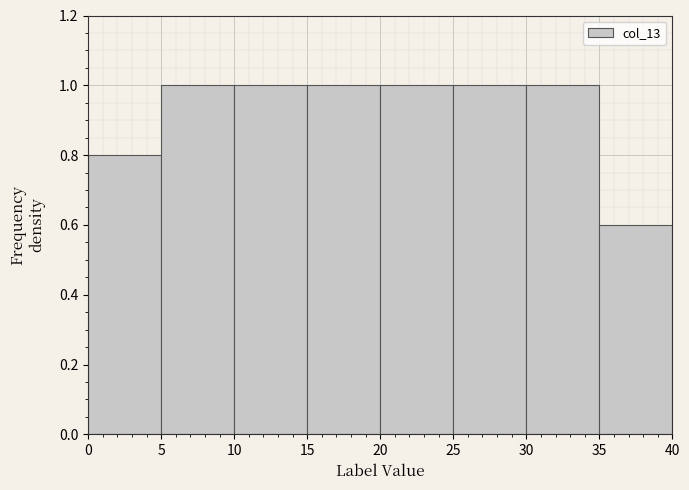

Reading left to right, transcribe this chart: for each bar, give the range it covers on the x-axis and its height. The values are not printed on the chart, so give them approximately, as read against the axis.

0 to 5: 0.8
5 to 10: 1.0
10 to 15: 1.0
15 to 20: 1.0
20 to 25: 1.0
25 to 30: 1.0
30 to 35: 1.0
35 to 40: 0.6